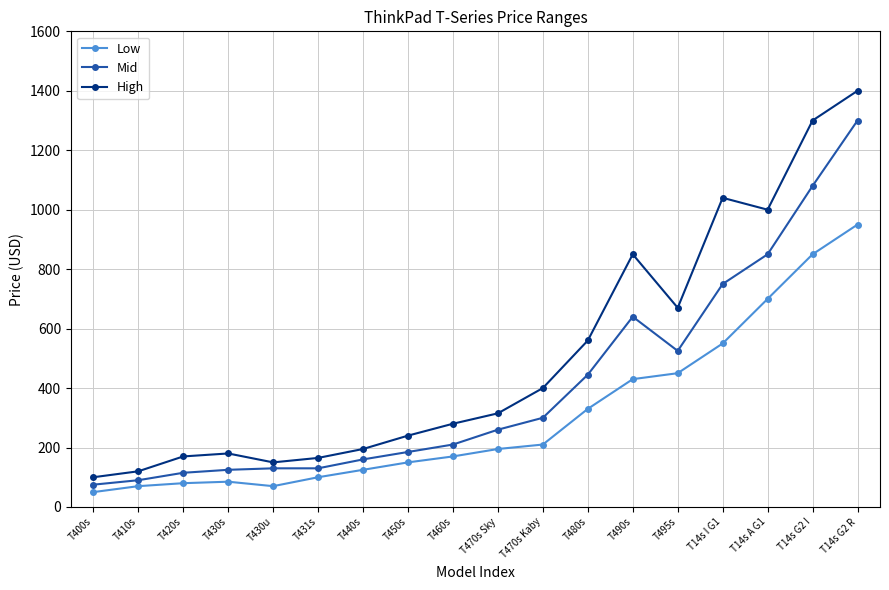

At how many categories does at least one series exceed 493?

7